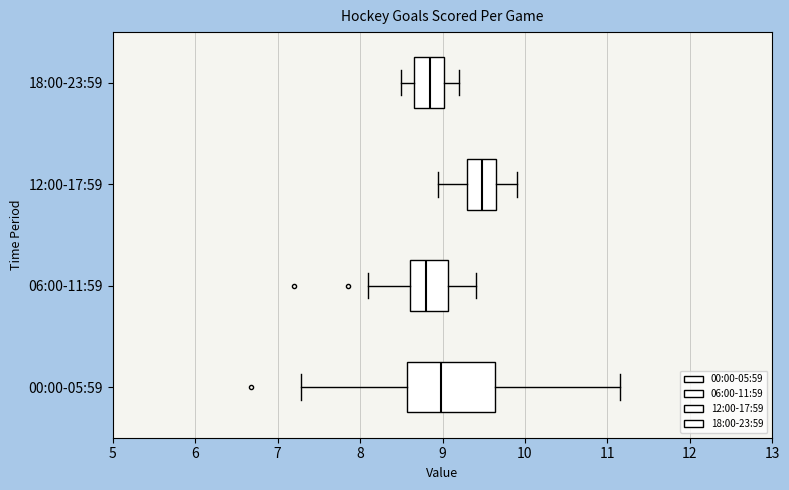

Reading bottom to top, transcribe this box plot: for each box, give where its median line is, the range the box spans, and where its two whiskers end, as read against the x-axis. The values are not printed on the chart, so give them approximately, as read against the axis.

00:00-05:59: median 9.0, box 8.6 to 9.6, whiskers 7.3 to 11.2
06:00-11:59: median 8.8, box 8.6 to 9.1, whiskers 8.1 to 9.4
12:00-17:59: median 9.5, box 9.3 to 9.7, whiskers 9.0 to 9.9
18:00-23:59: median 8.9, box 8.7 to 9.0, whiskers 8.5 to 9.2